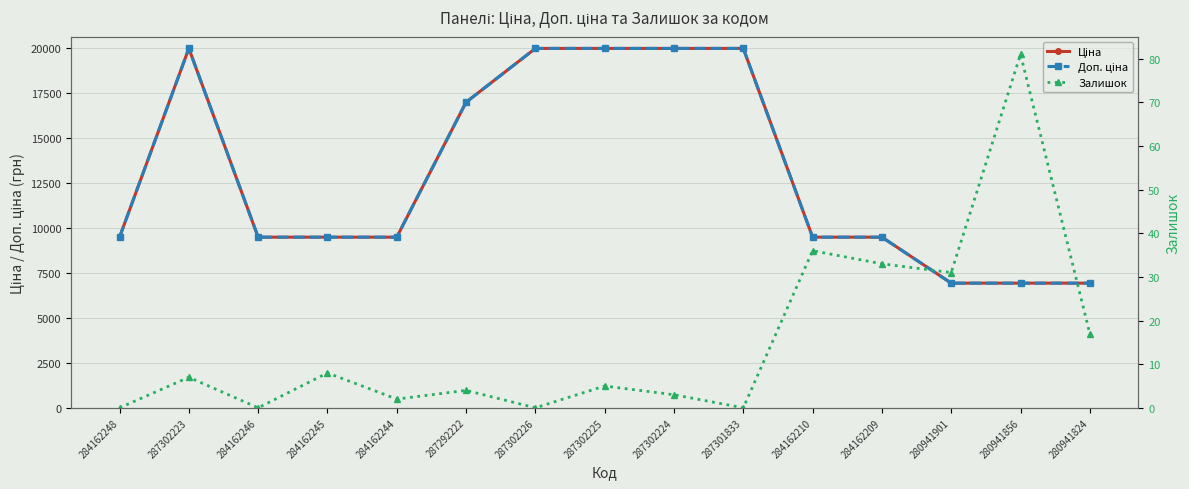

Count the number of categories in the chart.

15